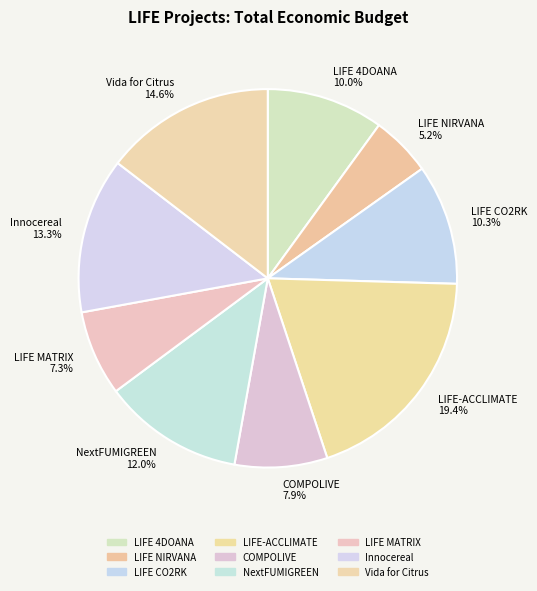

To the nearest percent, what is the average slice percentage?

11%